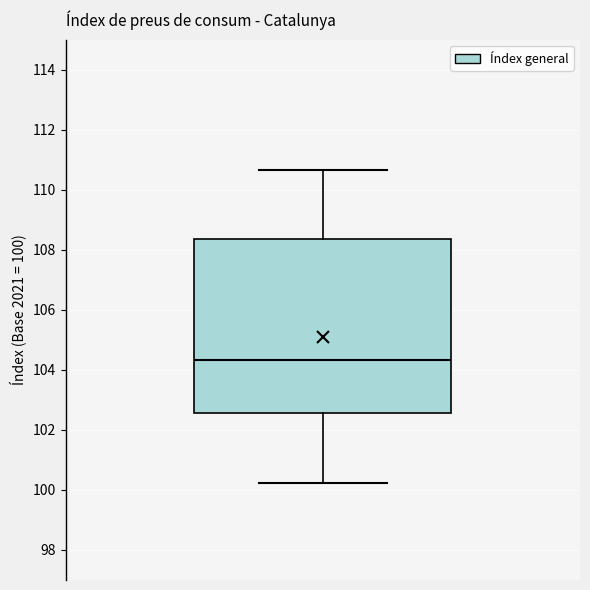

Where is the lower edge of the box on the y-axis? The values are not printed on the chart, so give them approximately, as read against the axis.

102.6